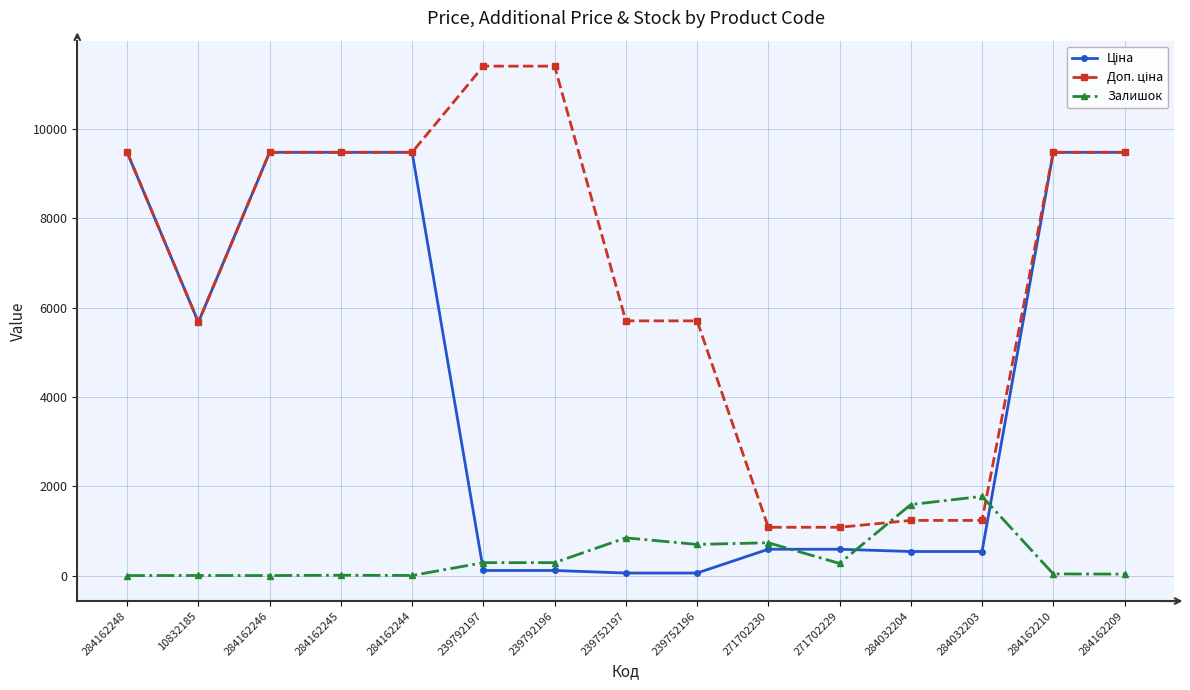

What is the value of the Залишок point at the 12th from the left?

1591.0